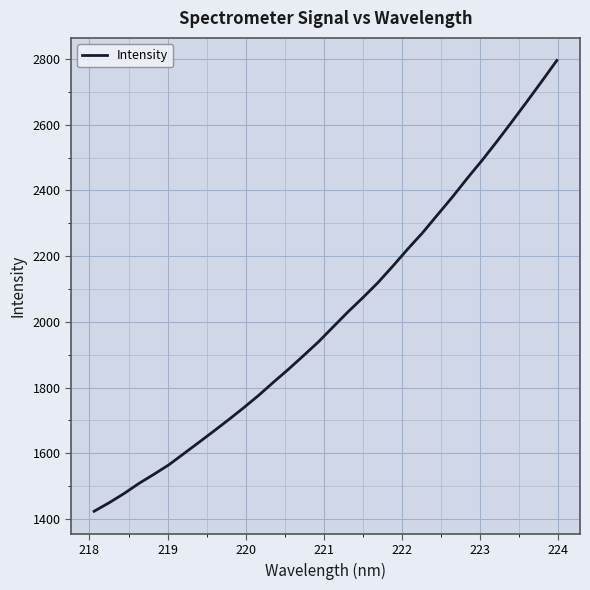

What is the minimum value shown in the chart?

1423.8